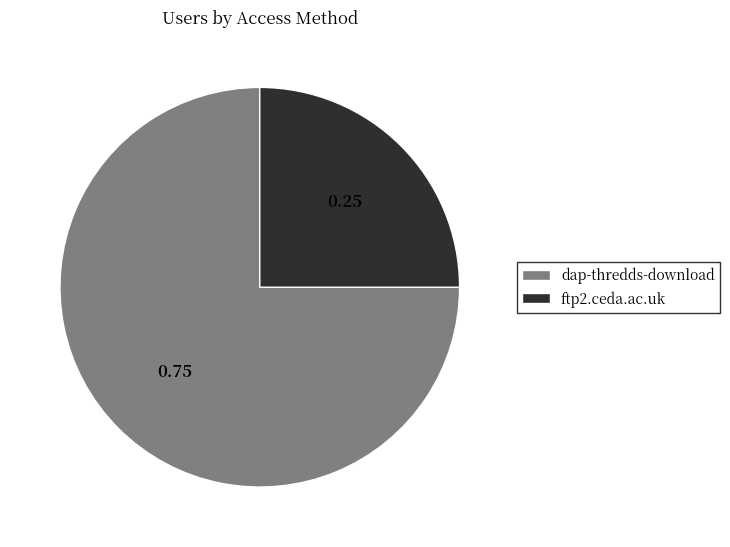

Which category has the biggest portion of the pie?

dap-thredds-download